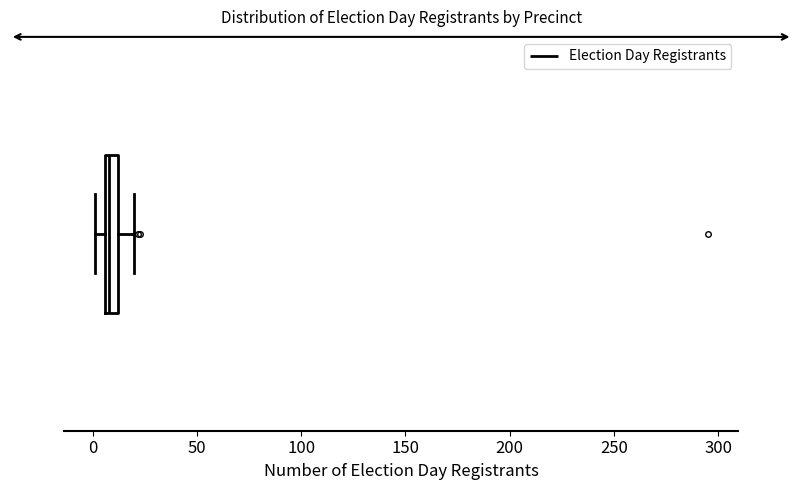

Where is the left edge of the box on the x-axis? The values are not printed on the chart, so give them approximately, as read against the axis.

5